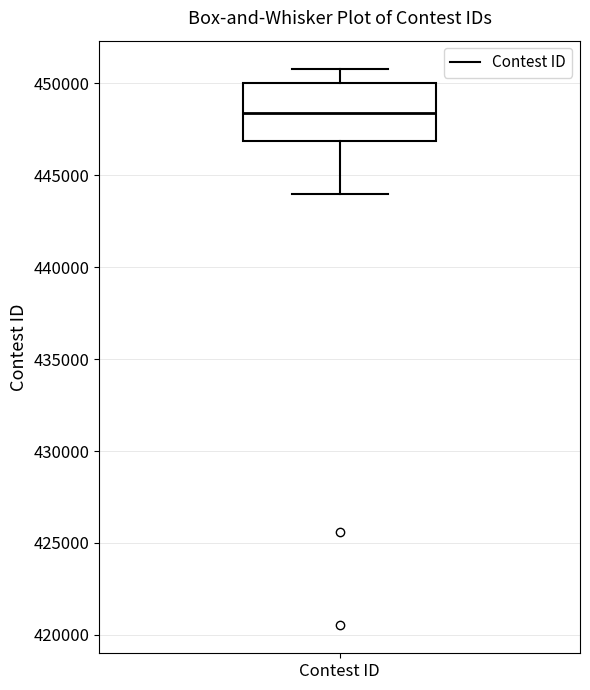

Read this box plot against the y-axis: the position of the median line, the range covered by the box, and the ends of both whiskers. The values are not printed on the chart, so give them approximately, as read against the axis.

median 448500, box 447000 to 450000, whiskers 444000 to 451000